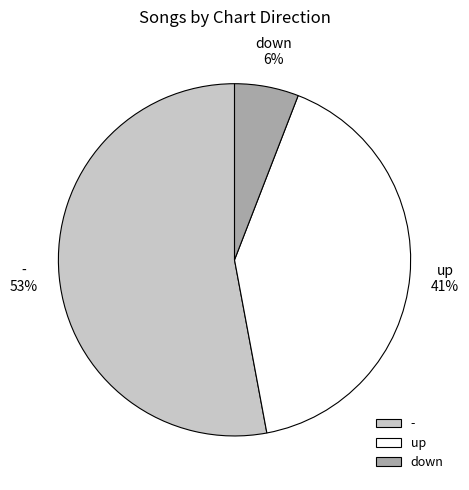

Which has a higher value, up or down?

up